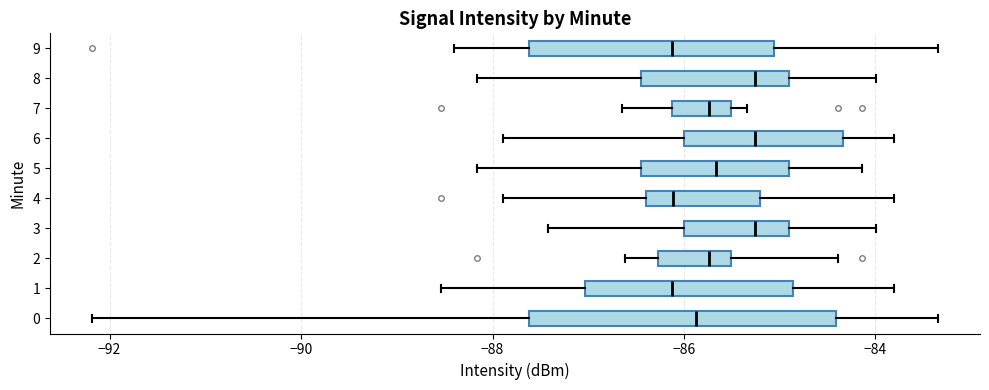

Comparing the boxes themselves (not the whiskers), which one is the widest?

0